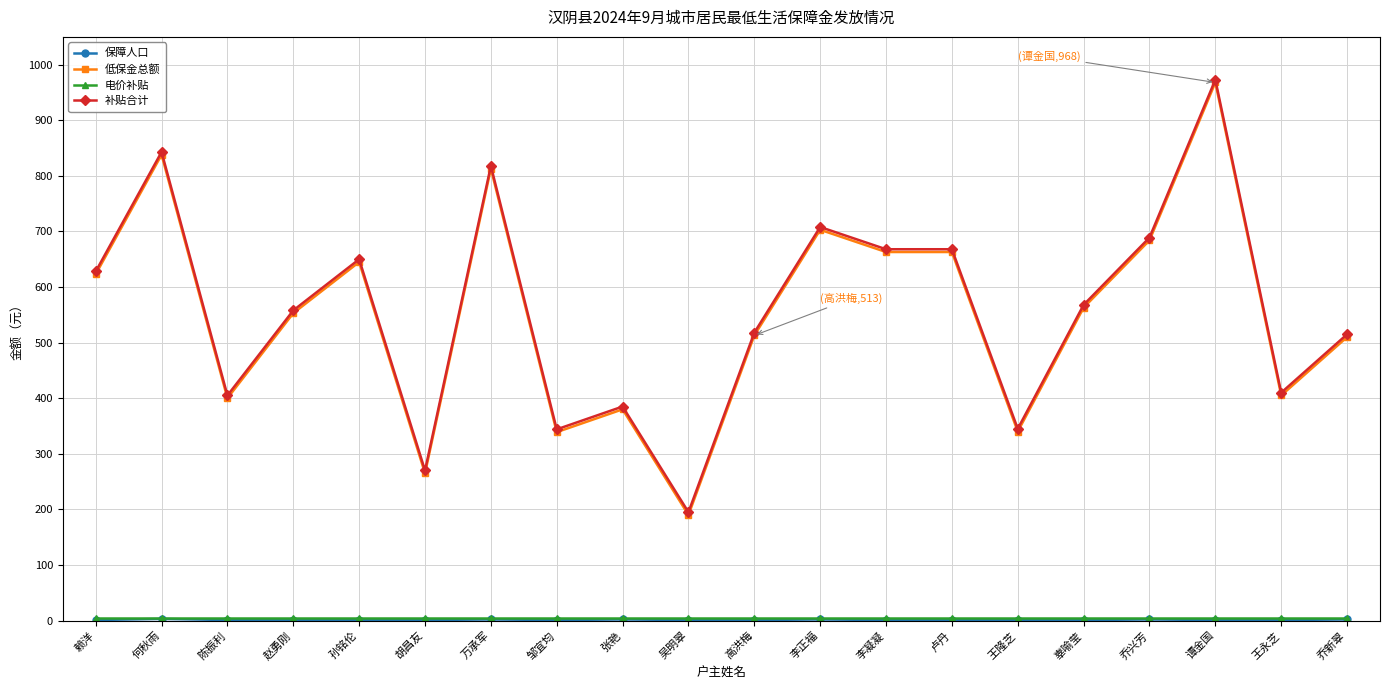

What position from the right is 张艳?

12